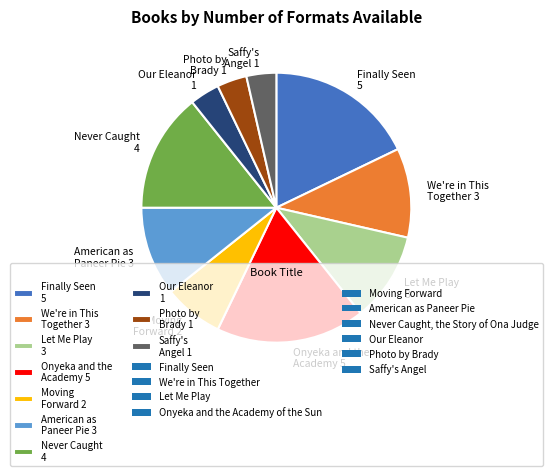

Does any single category account for the majority?

No